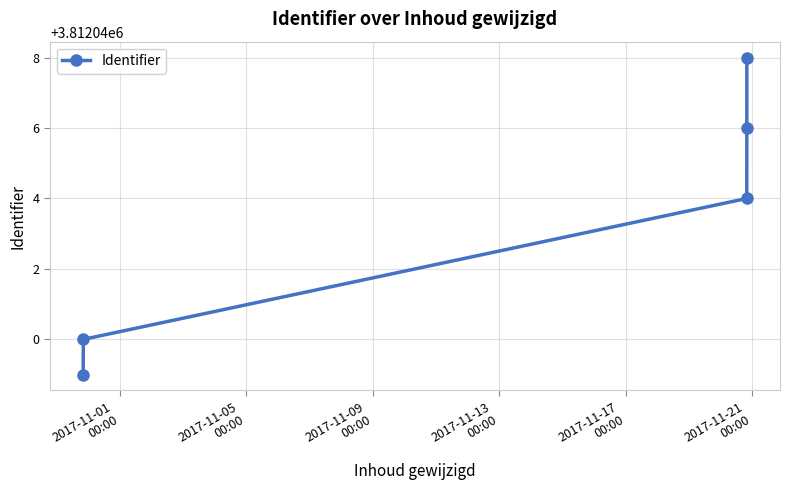

What is the average value?

3812043